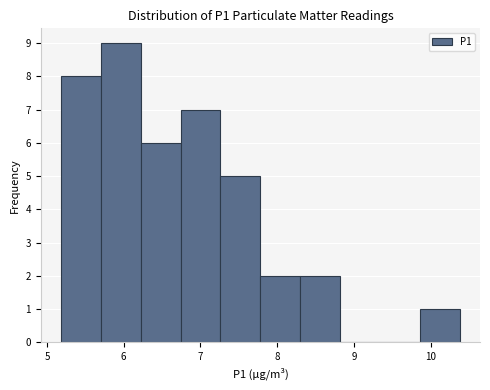

Over which range of the x-axis is the bar tallest?

5.70 to 6.22